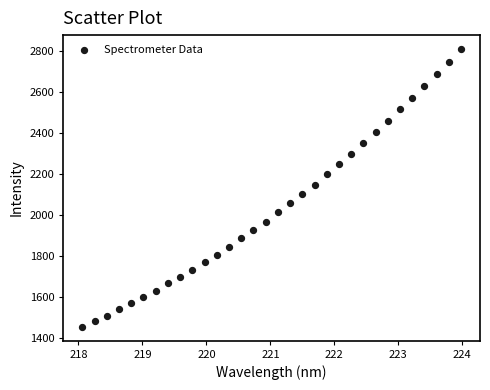

What is the range of Y values (max minus min)?

1357.6